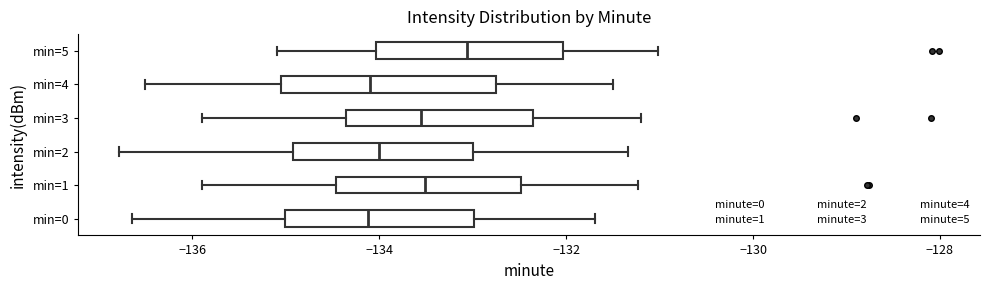

Which box has the furthest to the right median line?

min=5